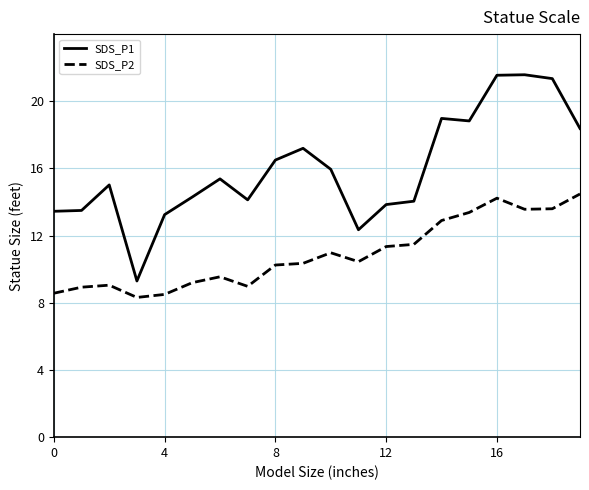

True or false: SDS_P2 and SDS_P1 intersect in this chart.

False